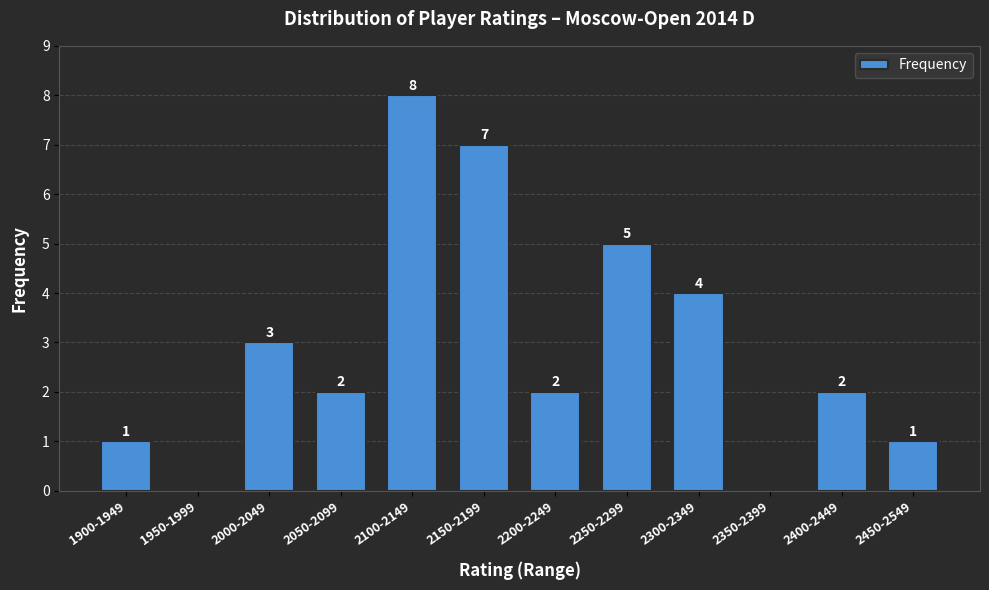

Reading right to left, what are all the values shown in this chart?

2450-2549=1	2400-2449=2	2350-2399=0	2300-2349=4	2250-2299=5	2200-2249=2	2150-2199=7	2100-2149=8	2050-2099=2	2000-2049=3	1950-1999=0	1900-1949=1